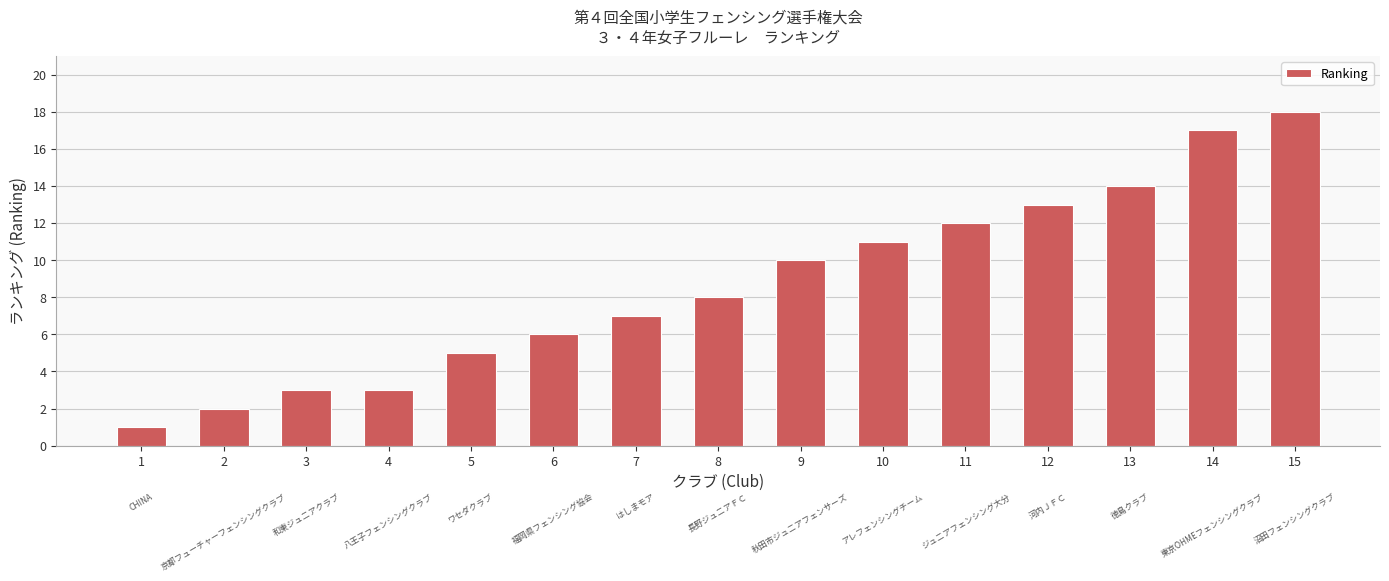

How many categories are shown in the chart?

15